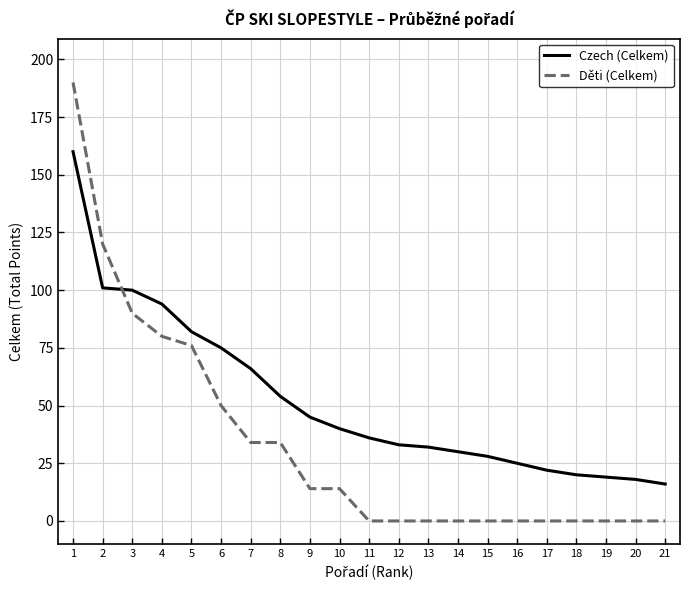

Does the chart have visible grid lines?

Yes